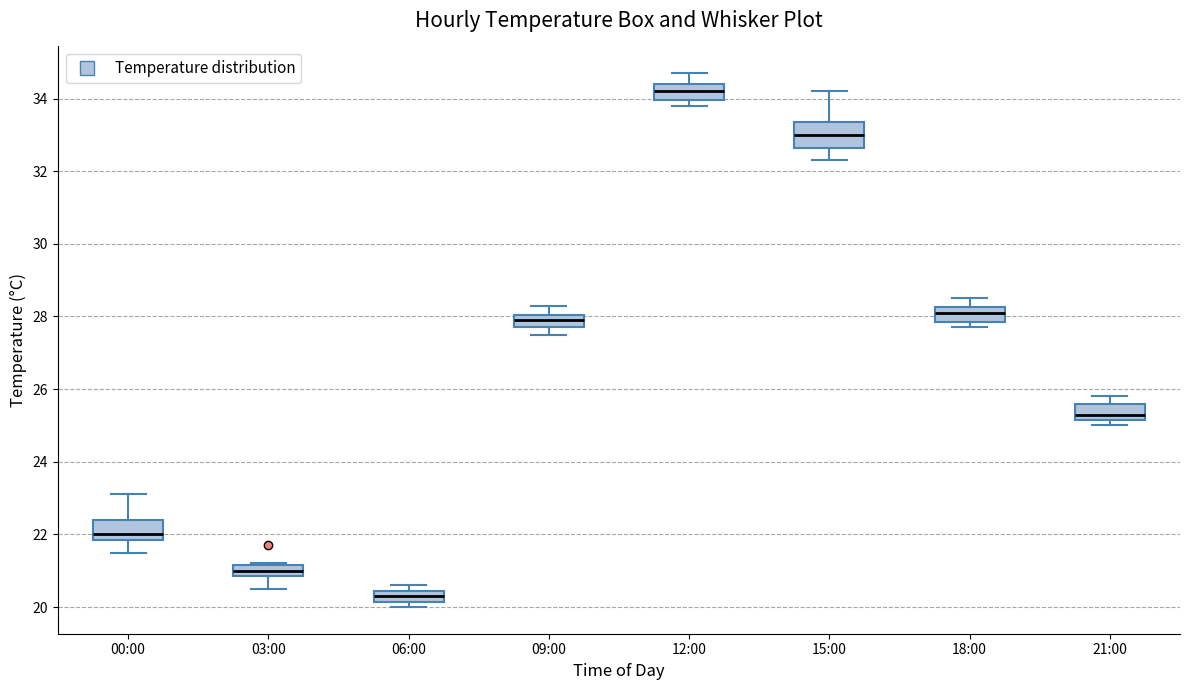

Where is the upper edge of the box for 06:00 on the y-axis? The values are not printed on the chart, so give them approximately, as read against the axis.

20.4